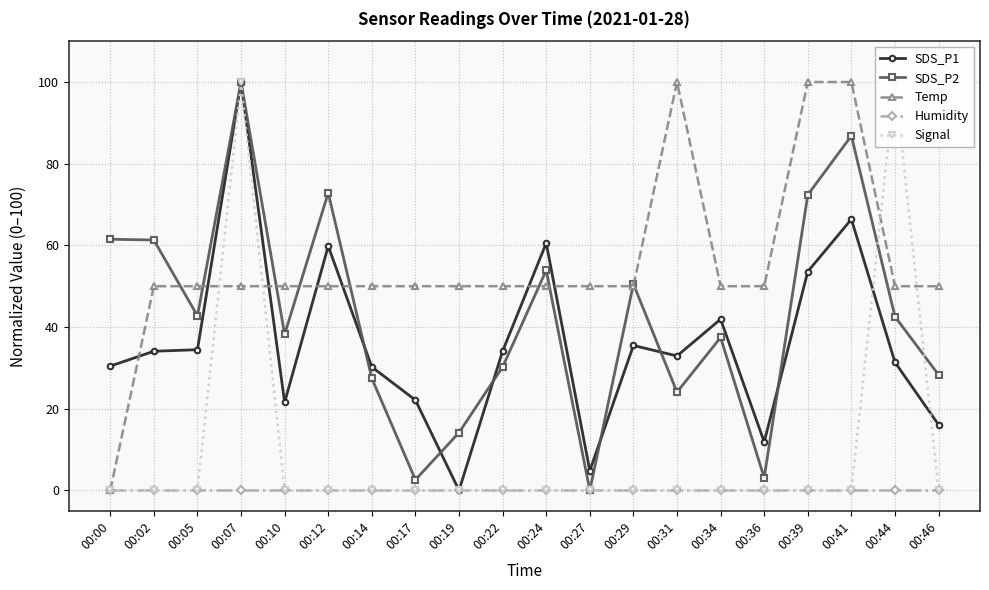

What is the greatest value displayed?

100.0